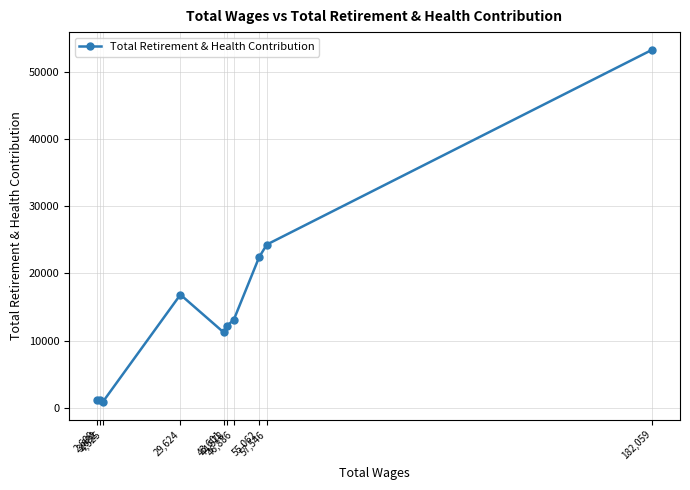

How many data points are less than 13129?

5